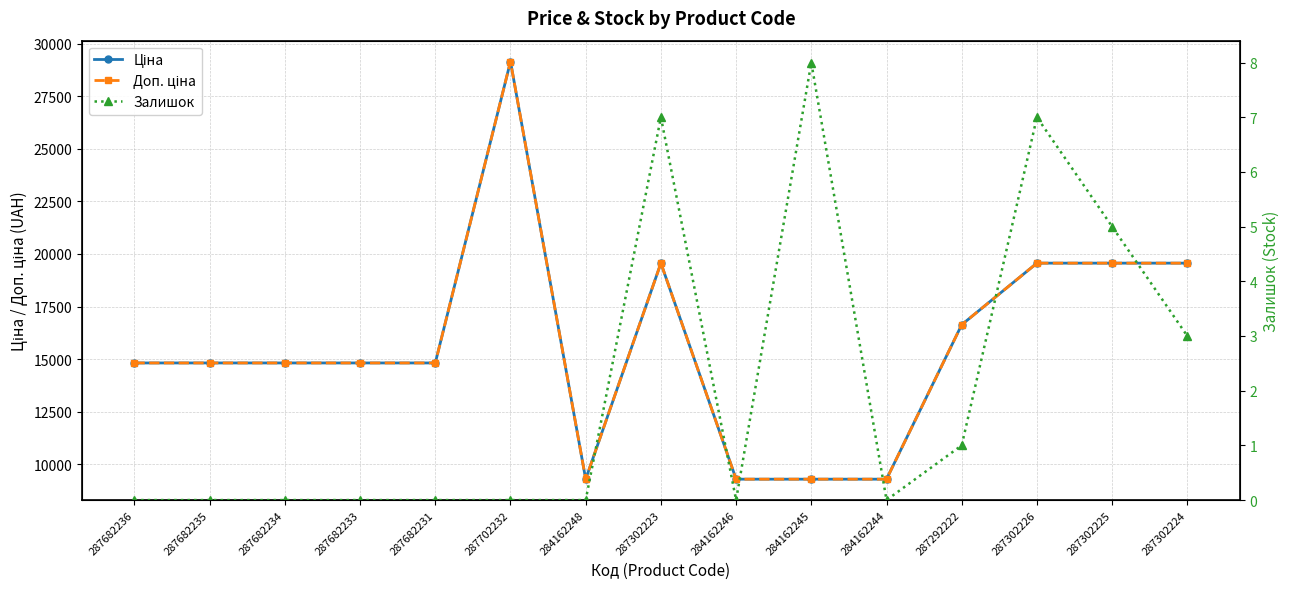

Which category has the highest value across all series?

287702232